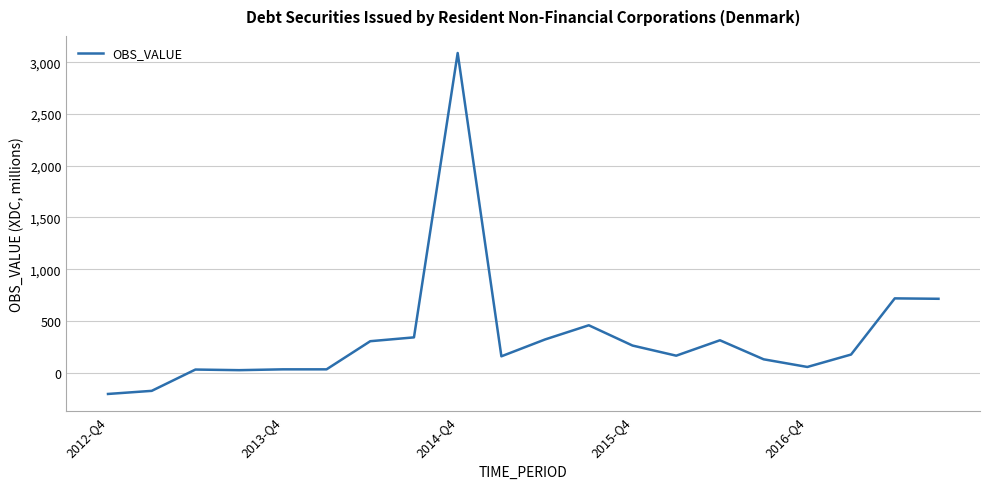

What is the minimum value shown in the chart?

-206